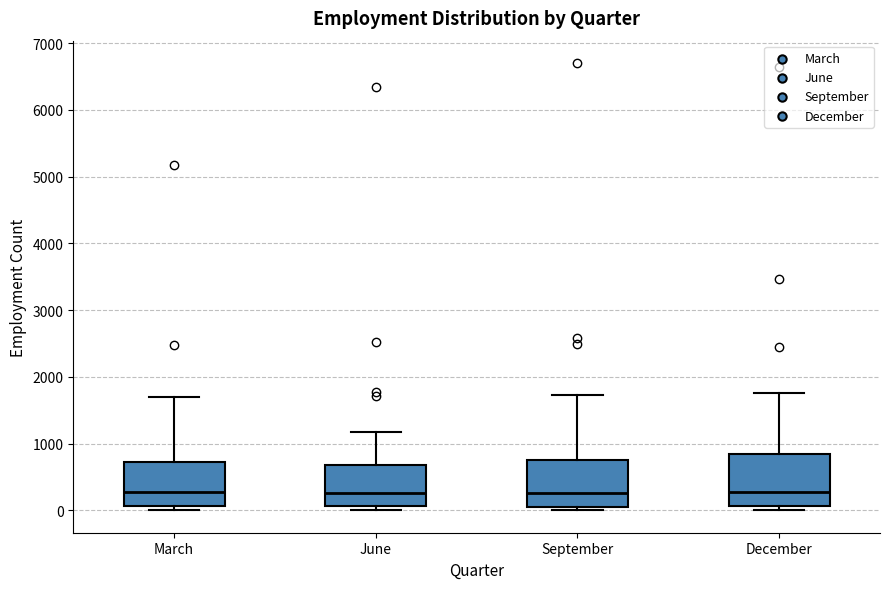

Where does the upper whisker of the box for June end on the y-axis? The values are not printed on the chart, so give them approximately, as read against the axis.

1200